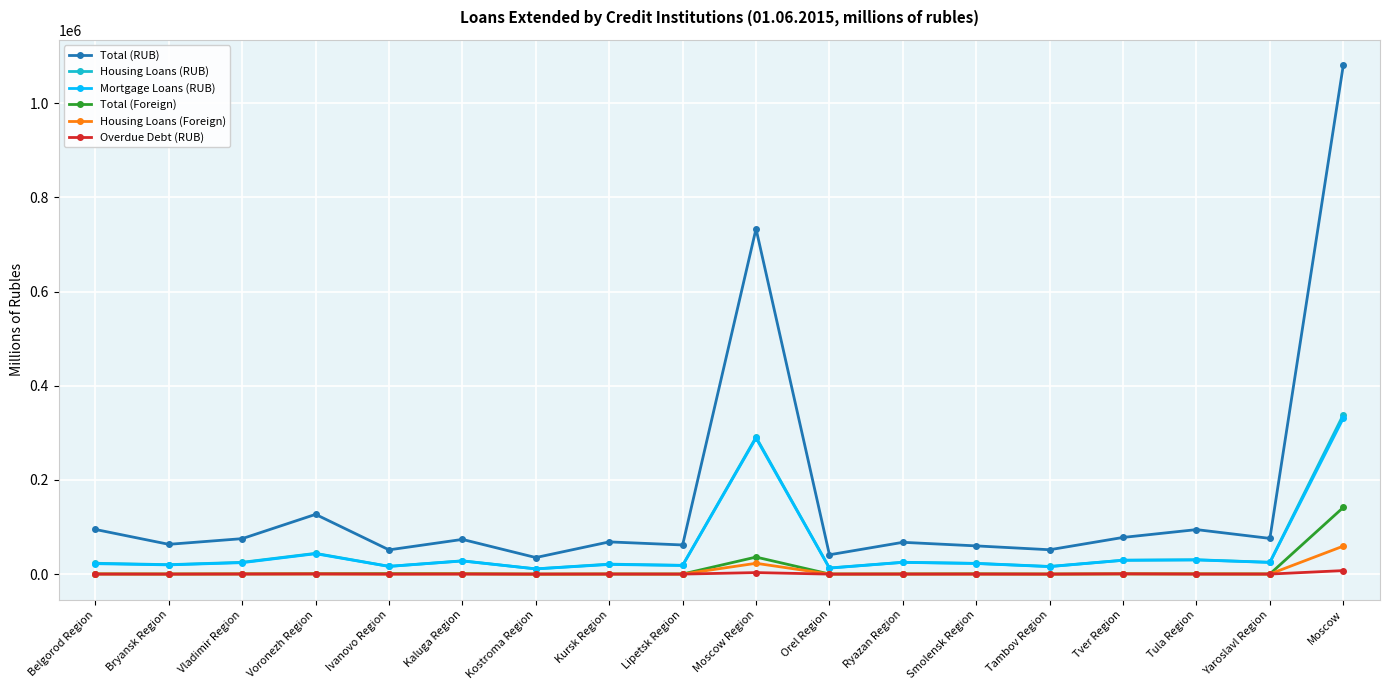

What is the label of the 6th point from the right?

Smolensk Region